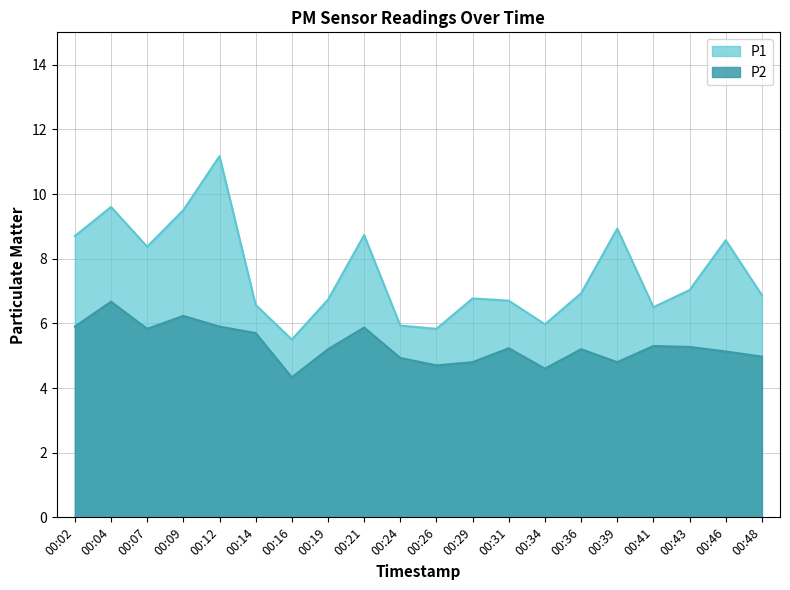

Where is P2 nearest to the value 5?

00:48